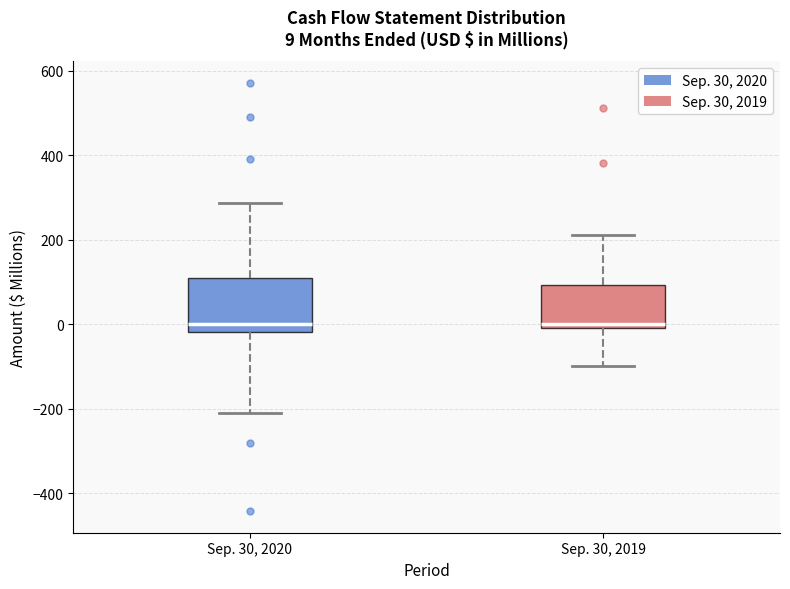

Comparing the boxes themselves (not the whiskers), which one is the tallest?

Sep. 30, 2020